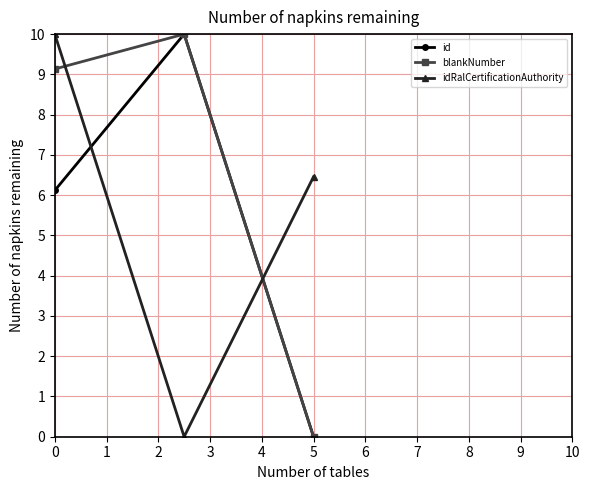

What is the maximum value shown in the chart?

10.0